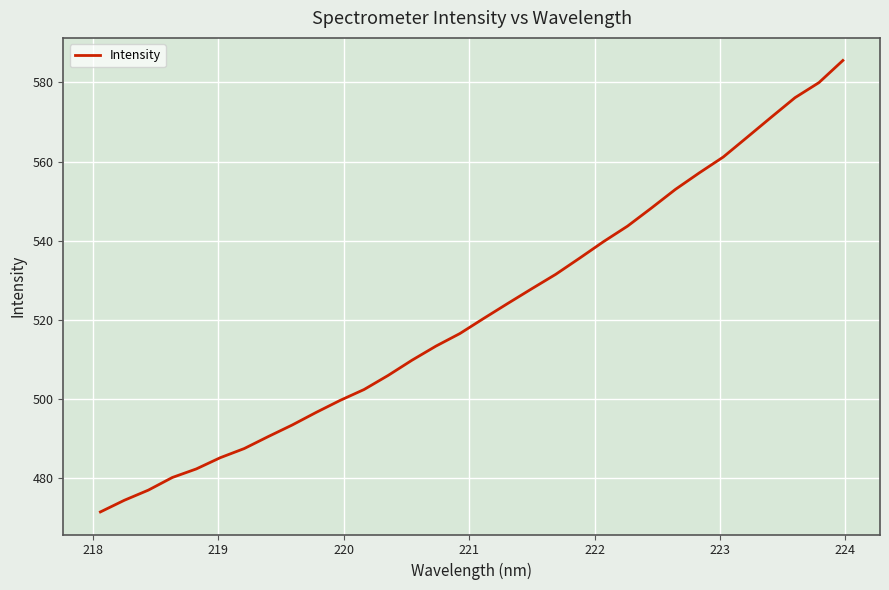

What is the minimum value shown in the chart?

471.5